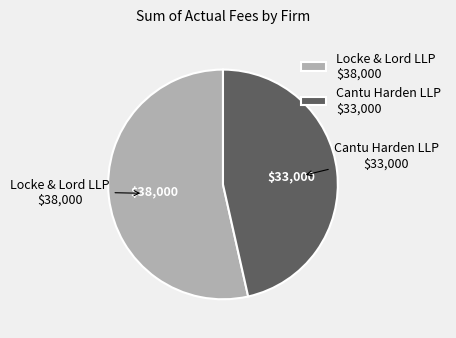

Approximately how many times larger is the value at Locke & Lord LLP compared to Cantu Harden LLP?

1.2